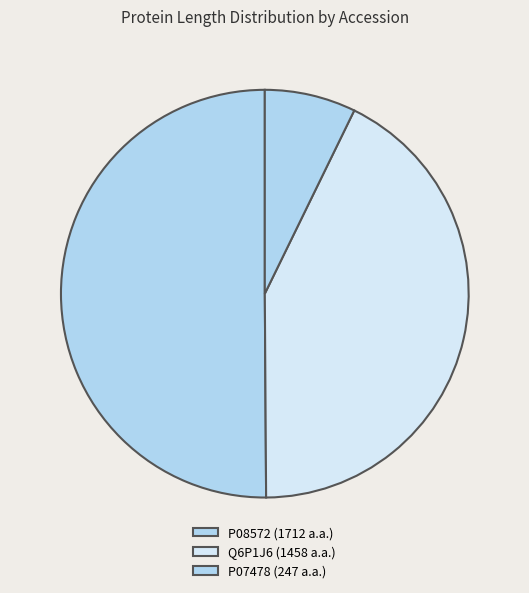

Count the number of slices in the pie.

3